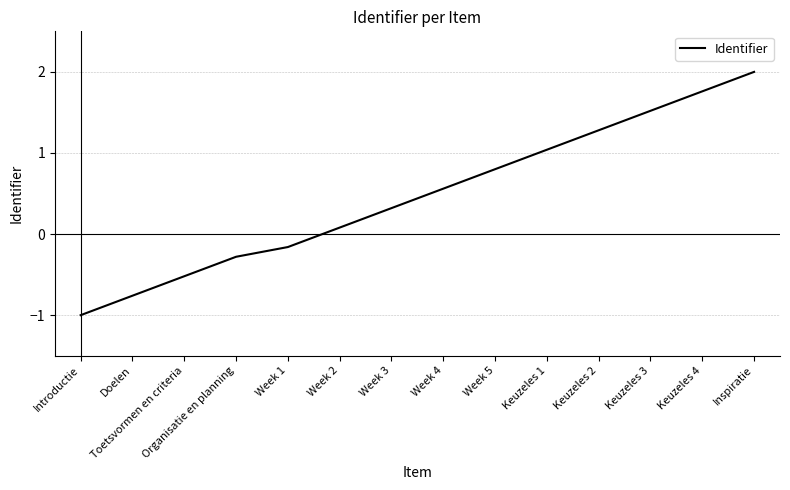

What is the difference between the second highest and minimum values?

2.8